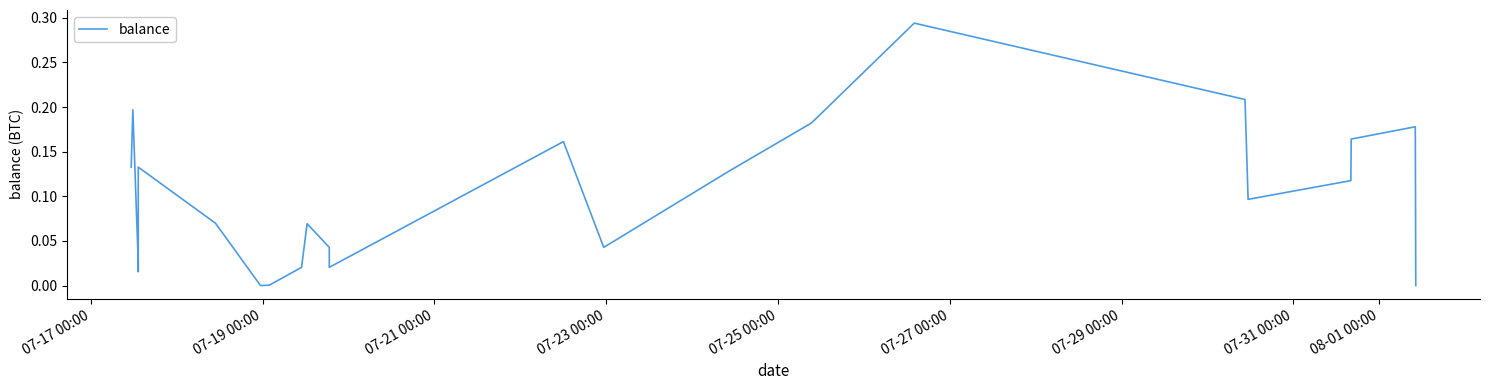

How many lines are shown in the chart?

1